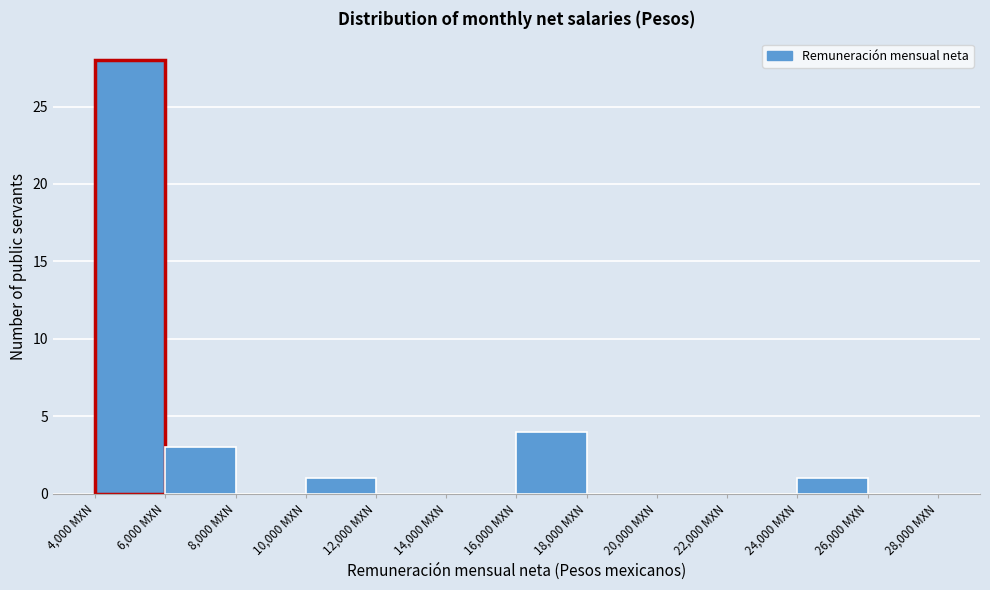

Reading left to right, transcribe this chart: for each bar, give the range it covers on the x-axis and its height. The values are not printed on the chart, so give them approximately, as read against the axis.

4000 to 6000: 28
6000 to 8000: 3
8000 to 10000: 0
10000 to 12000: 1
12000 to 14000: 0
14000 to 16000: 0
16000 to 18000: 4
18000 to 20000: 0
20000 to 22000: 0
22000 to 24000: 0
24000 to 26000: 1
26000 to 28000: 0